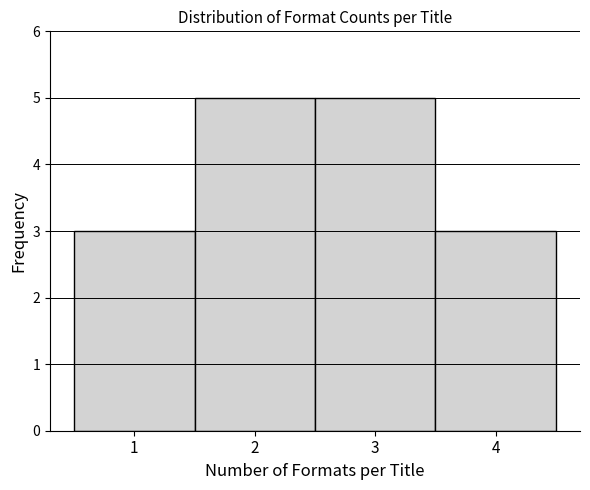

How tall is the bar that spans 1.5 to 2.5 on the x-axis? The values are not printed on the chart, so give them approximately, as read against the axis.

5